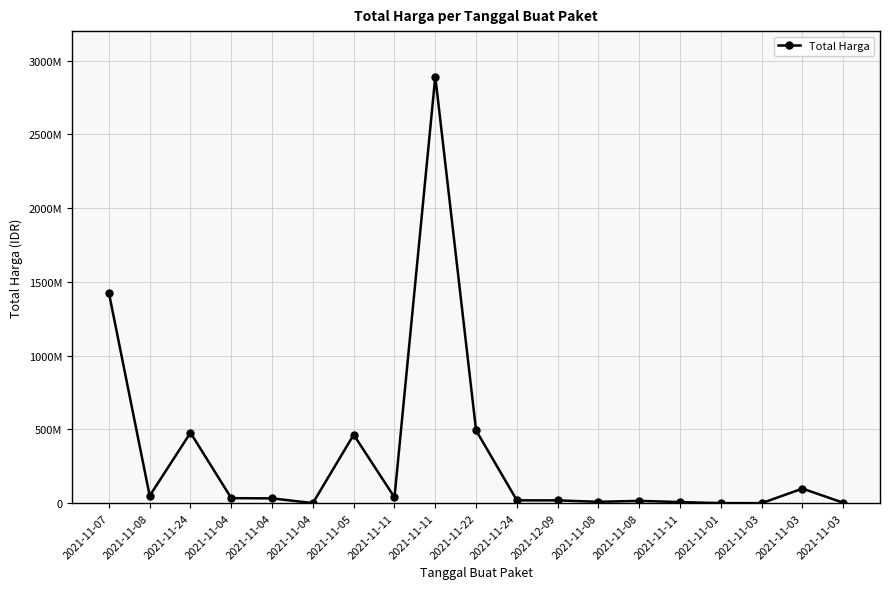

Is this an area chart (filled region under the line)?

No